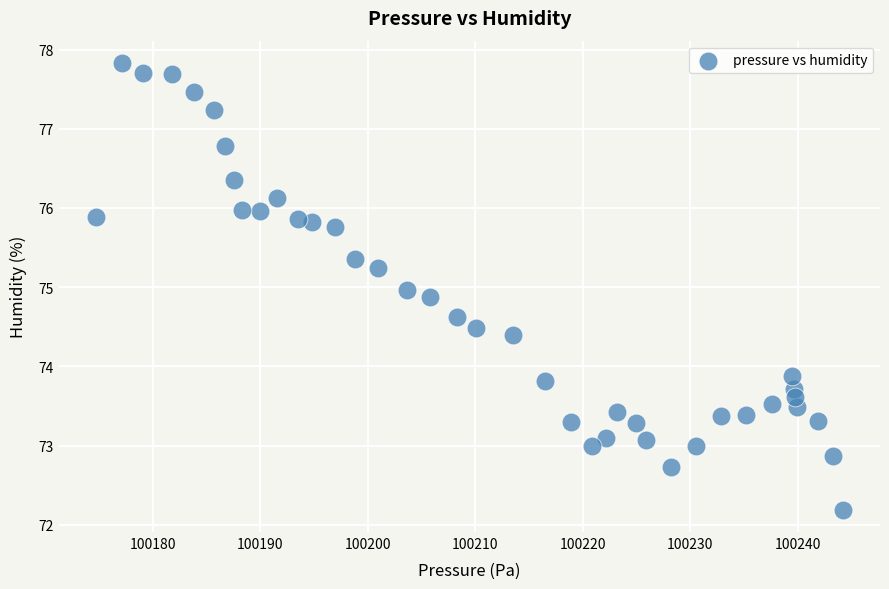

What is the range of X values (max minus min)?

69.4